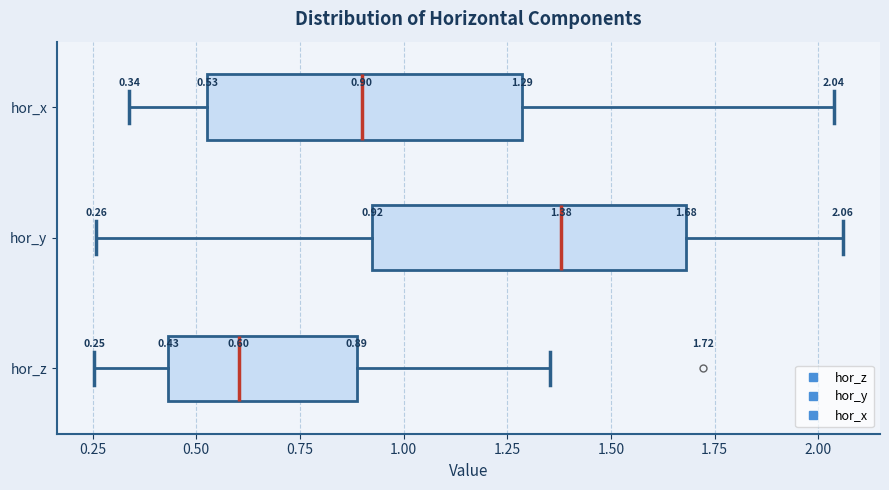

Which box's median line is the furthest to the left?

hor_z